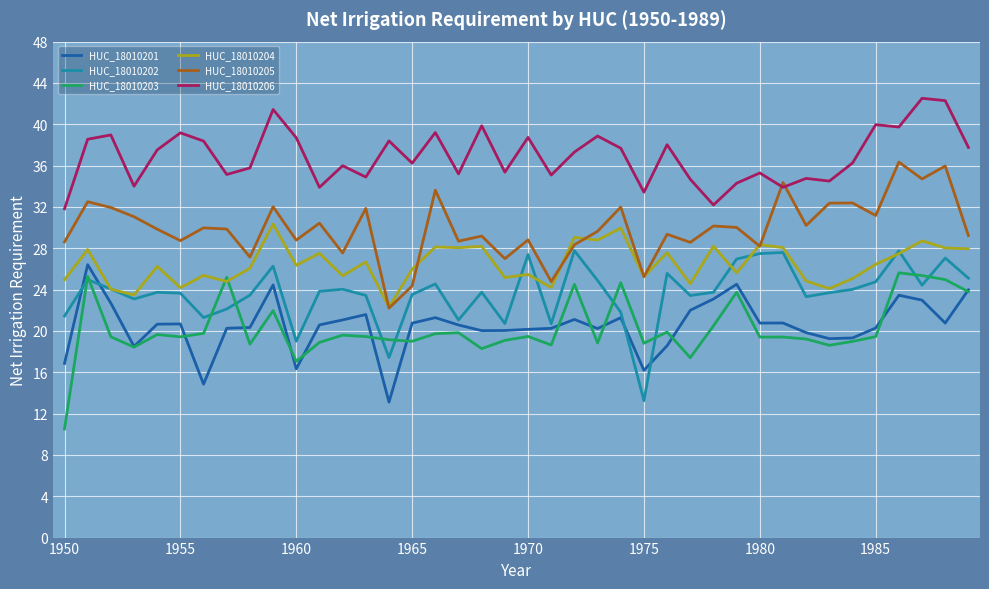

What is the minimum value shown in the chart?

10.5